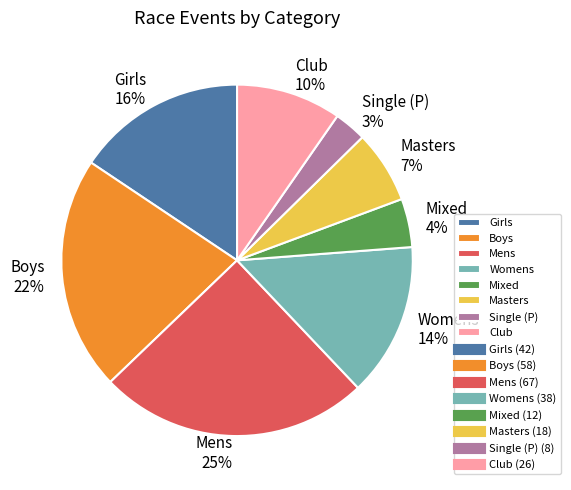

Combined, do Boys and Club account for over 50%?

No